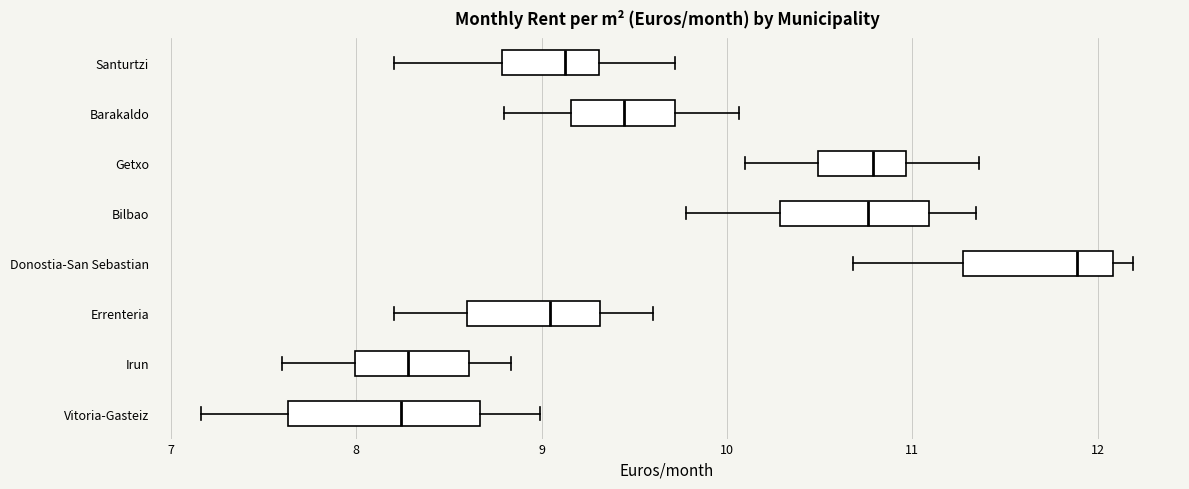

Reading bottom to top, read every box against the x-axis: the position of its median line, the range the box covers, and the ends of its whiskers. The values are not printed on the chart, so give them approximately, as read against the axis.

Vitoria-Gasteiz: median 8.2, box 7.6 to 8.7, whiskers 7.2 to 9.0
Irun: median 8.3, box 8.0 to 8.6, whiskers 7.6 to 8.8
Errenteria: median 9.0, box 8.6 to 9.3, whiskers 8.2 to 9.6
Donostia-San Sebastian: median 11.9, box 11.3 to 12.1, whiskers 10.7 to 12.2
Bilbao: median 10.8, box 10.3 to 11.1, whiskers 9.8 to 11.3
Getxo: median 10.8, box 10.5 to 11.0, whiskers 10.1 to 11.4
Barakaldo: median 9.4, box 9.2 to 9.7, whiskers 8.8 to 10.1
Santurtzi: median 9.1, box 8.8 to 9.3, whiskers 8.2 to 9.7